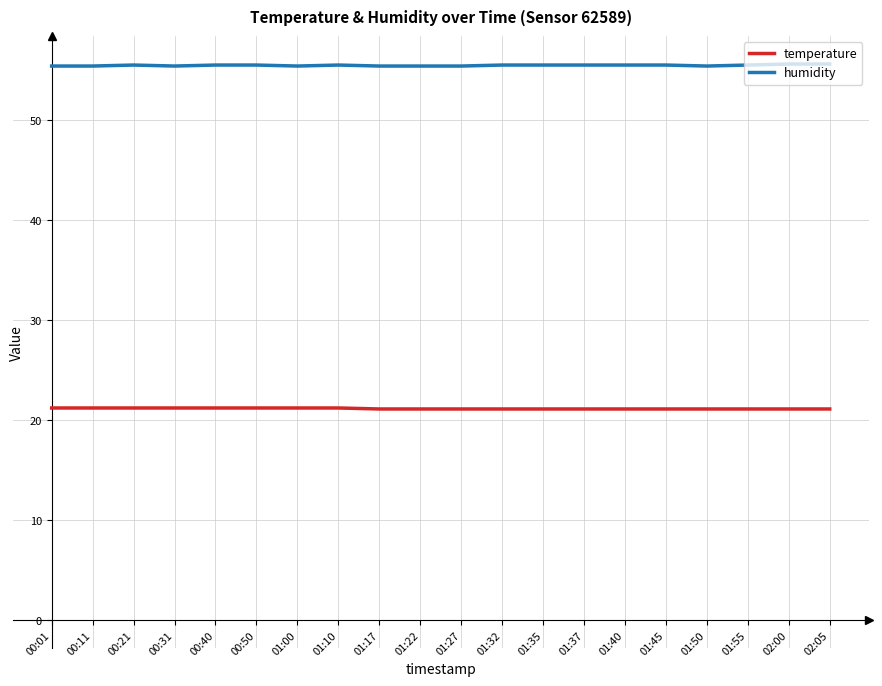

Is the value of humidity at 01:37 greater than the value of temperature at 02:00?

Yes